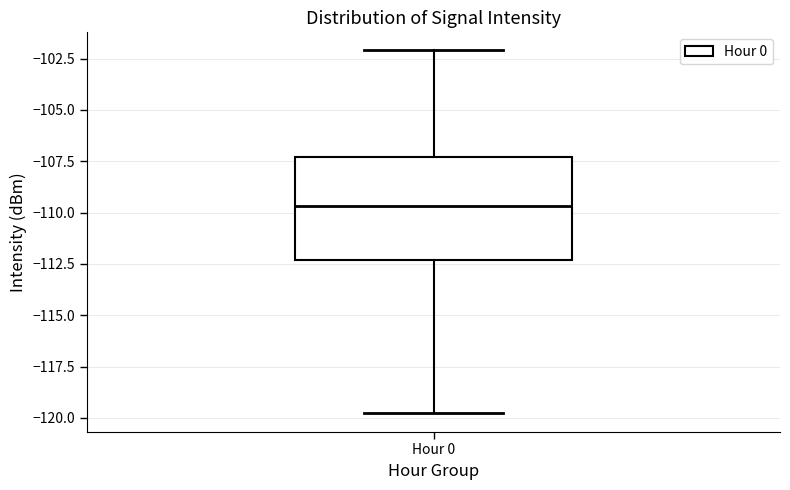

Transcribe this box plot: give where the median line is, the range the box spans, and where the two whiskers end, as read against the y-axis. The values are not printed on the chart, so give them approximately, as read against the axis.

median -109.5, box -112.5 to -107.5, whiskers -120.0 to -102.0